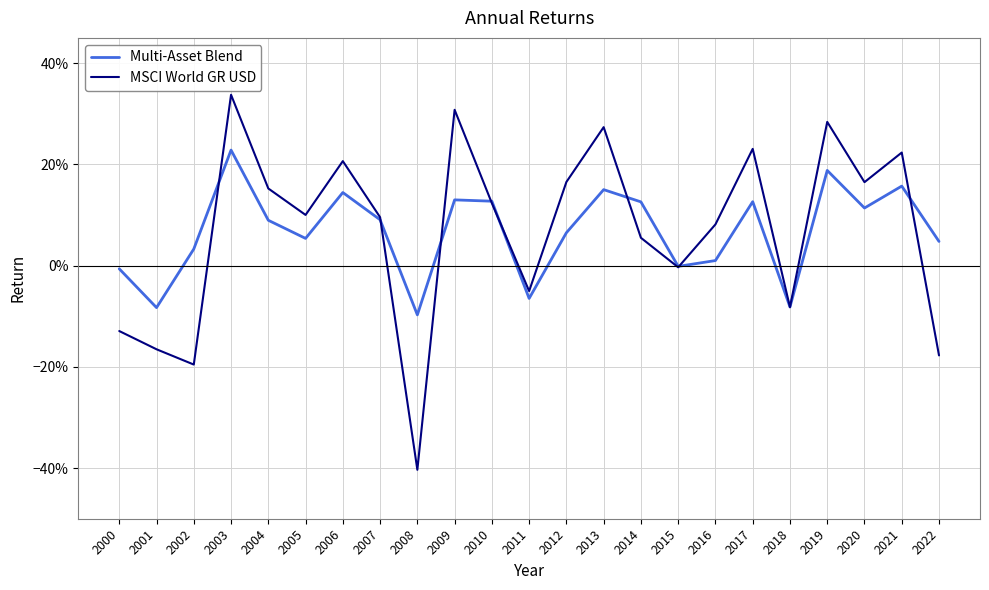

Does the chart display data point markers on the line(s)?

No